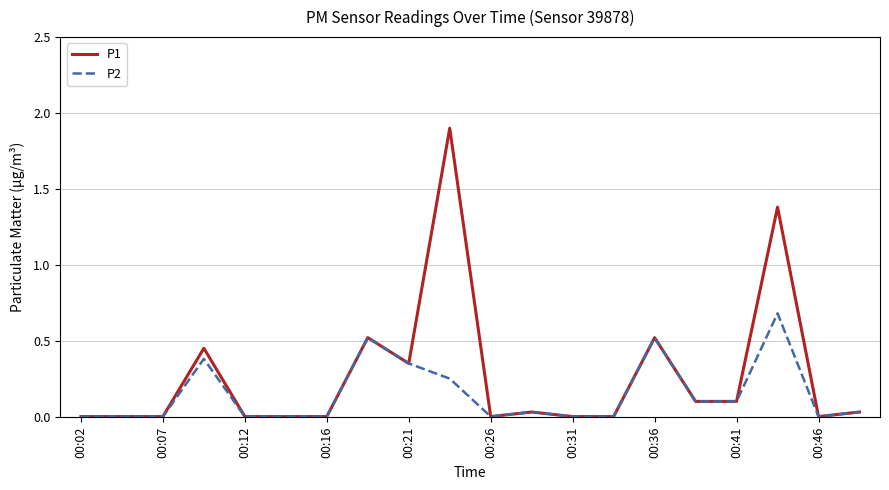

Rank the series by their maximum value, from lowest to highest.

P2, P1